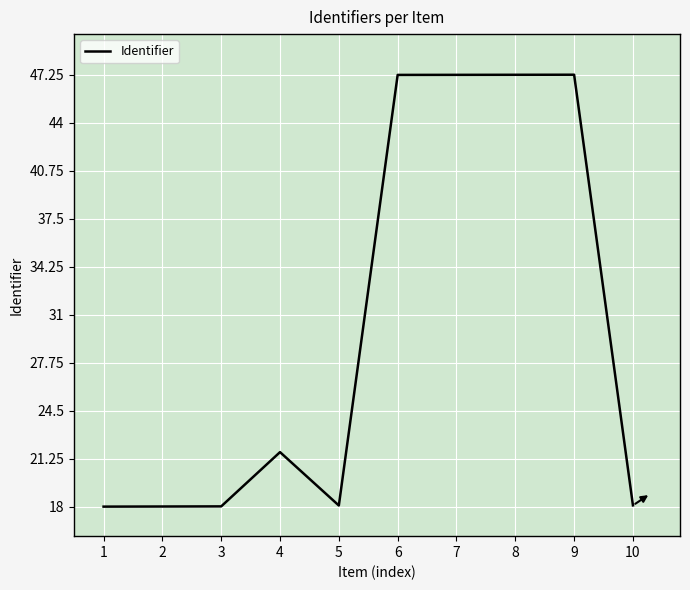

Is it true that the value at 4 is 21.7?

True